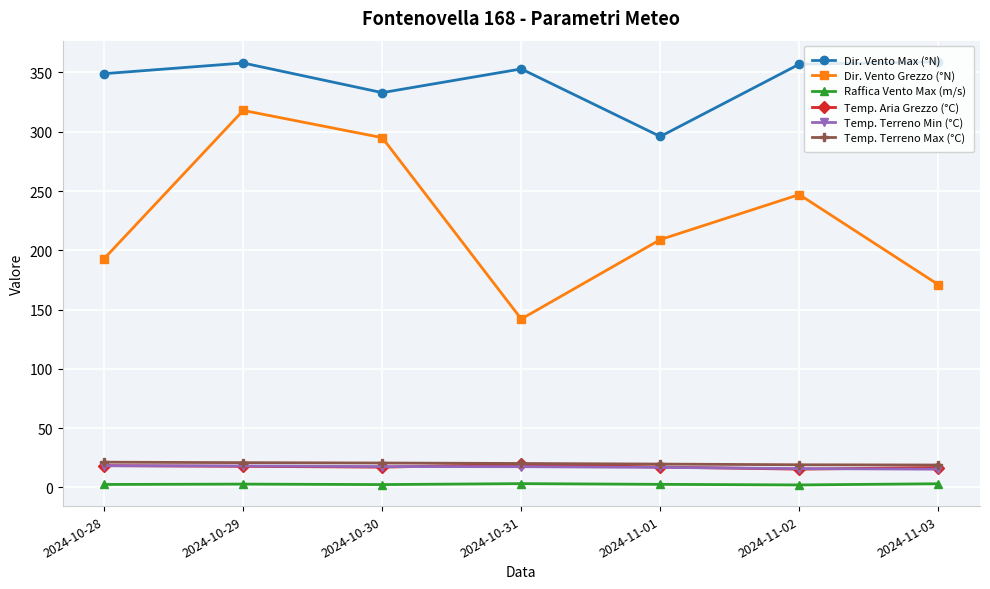

True or false: Dir. Vento Grezzo (°N) and Temp. Terreno Min (°C) cross at least once.

False